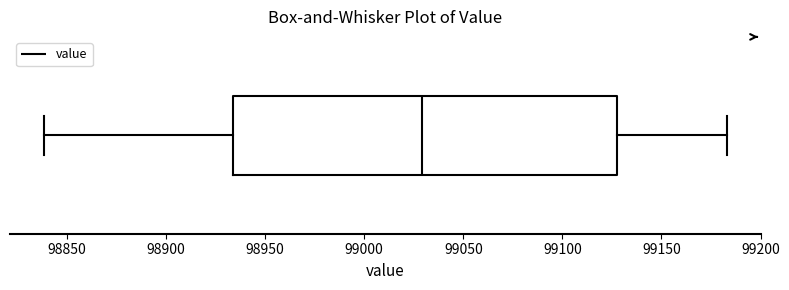

Where does the right whisker of the box end on the x-axis? The values are not printed on the chart, so give them approximately, as read against the axis.

99185